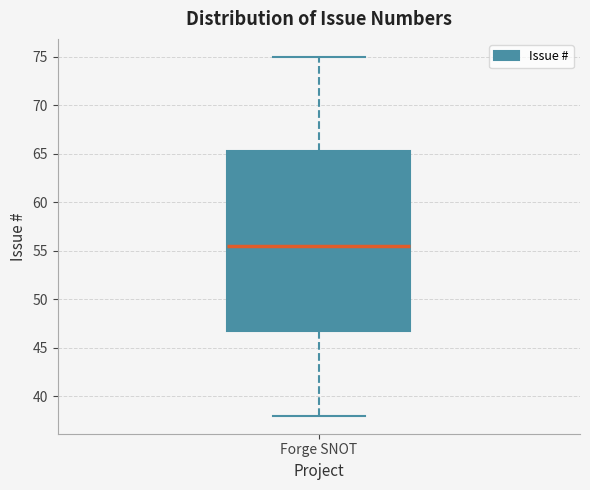

Where does the lower whisker of the box for Forge SNOT end on the y-axis? The values are not printed on the chart, so give them approximately, as read against the axis.

38.0